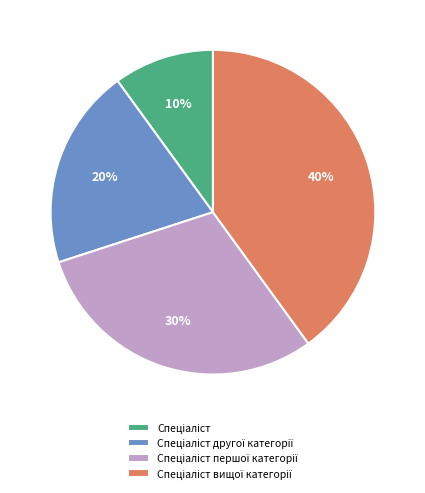

To the nearest percent, what is the difference between the largest and smallest slice percentages?

30%